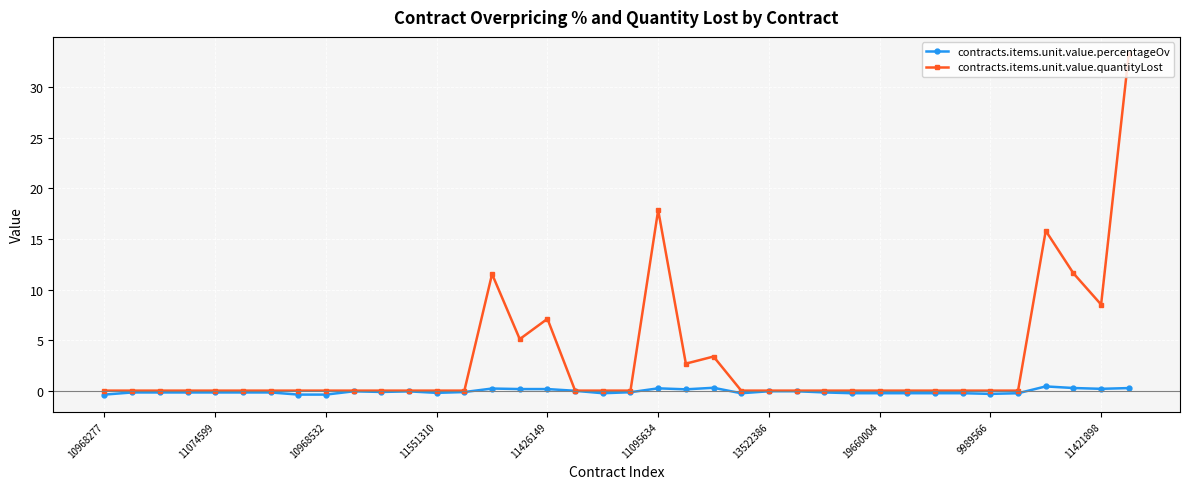

At how many categories does at least one series exceed 10?

5